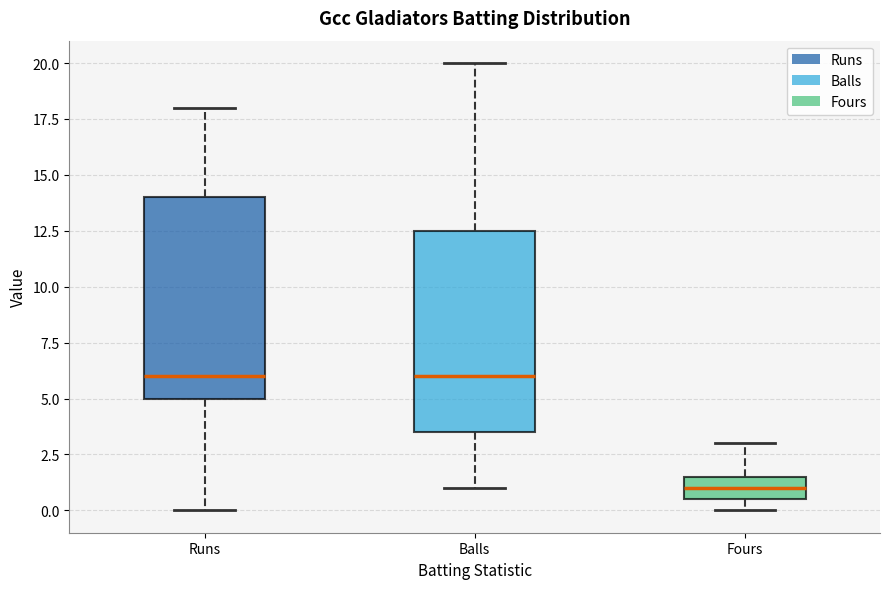

Where is the lower edge of the box for Fours on the y-axis? The values are not printed on the chart, so give them approximately, as read against the axis.

0.5